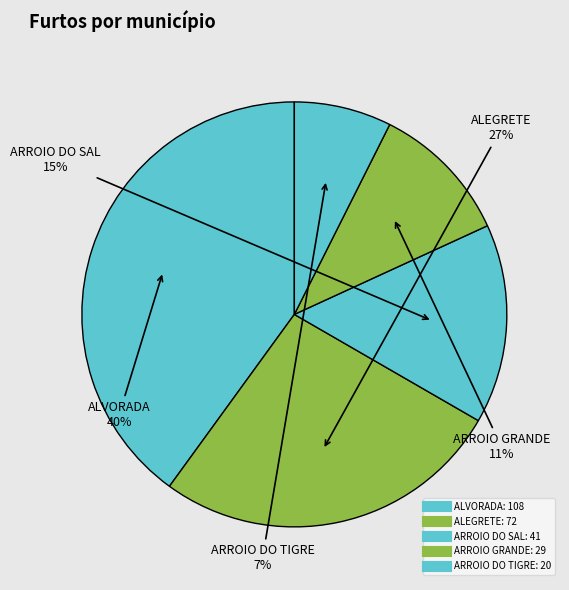

How many slices are in this pie chart?

5